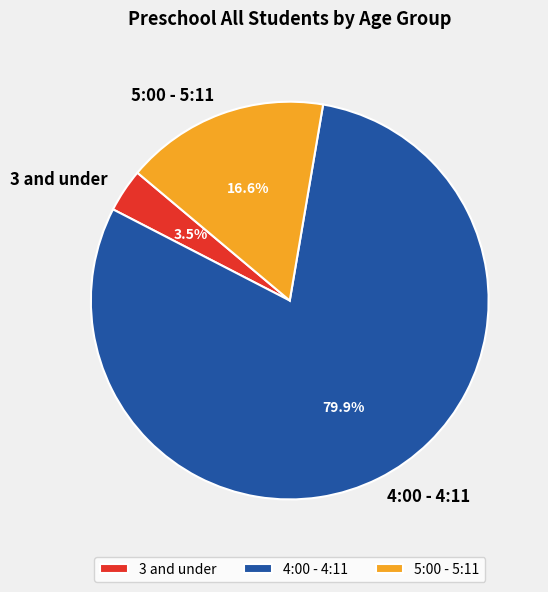

Is 4:00 - 4:11 the majority of the pie?

Yes